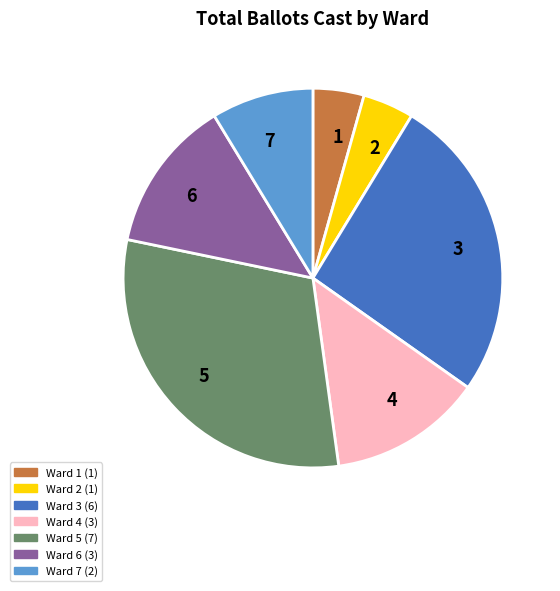

Is there any slice that represents more than half of the pie?

No